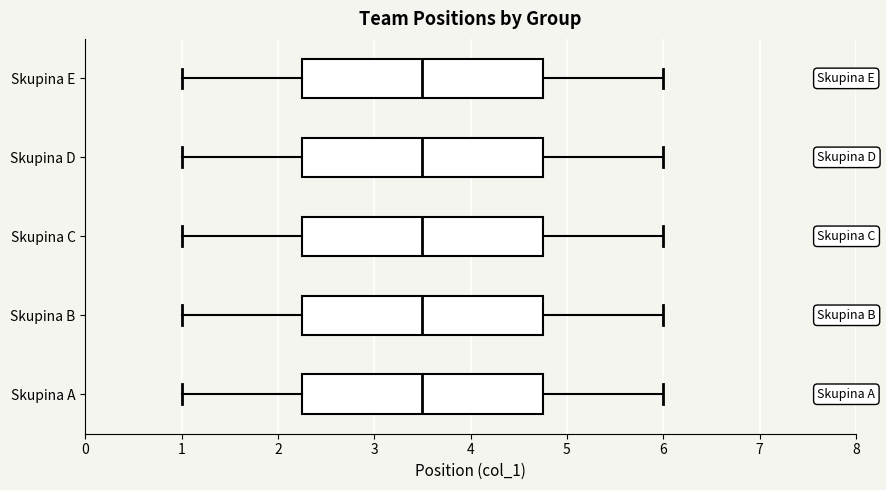

Reading bottom to top, transcribe this box plot: for each box, give where its median line is, the range the box spans, and where its two whiskers end, as read against the x-axis. The values are not printed on the chart, so give them approximately, as read against the axis.

Skupina A: median 3.5, box 2.3 to 4.8, whiskers 1.0 to 6.0
Skupina B: median 3.5, box 2.3 to 4.8, whiskers 1.0 to 6.0
Skupina C: median 3.5, box 2.3 to 4.8, whiskers 1.0 to 6.0
Skupina D: median 3.5, box 2.3 to 4.8, whiskers 1.0 to 6.0
Skupina E: median 3.5, box 2.3 to 4.8, whiskers 1.0 to 6.0